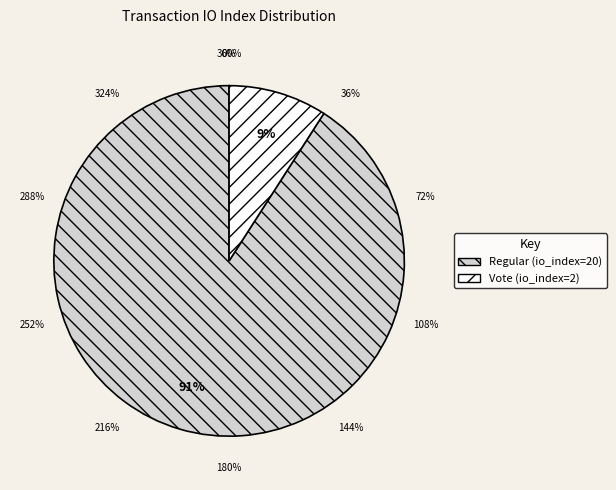

Is it true that Vote (io_index=2) is 23% of the pie?

False